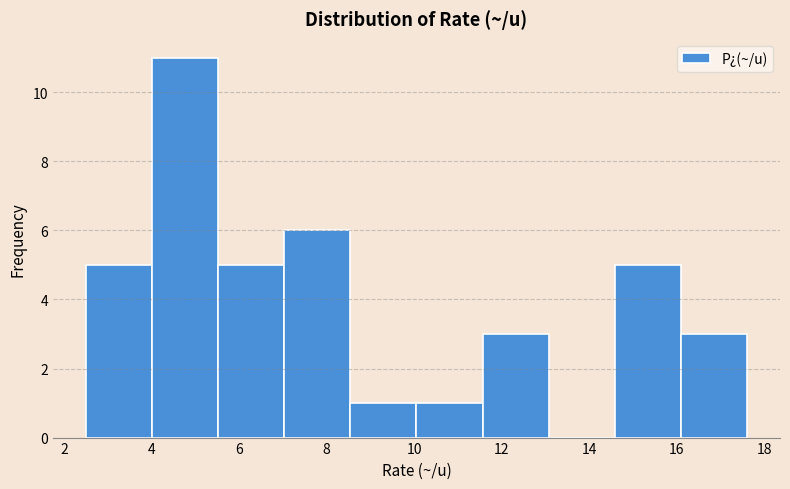

How tall is the bar that spans 4.0 to 5.6 on the x-axis? Neither the bar edges nor the heights are printed on the chart, so give them approximately, as read against the axes.

11